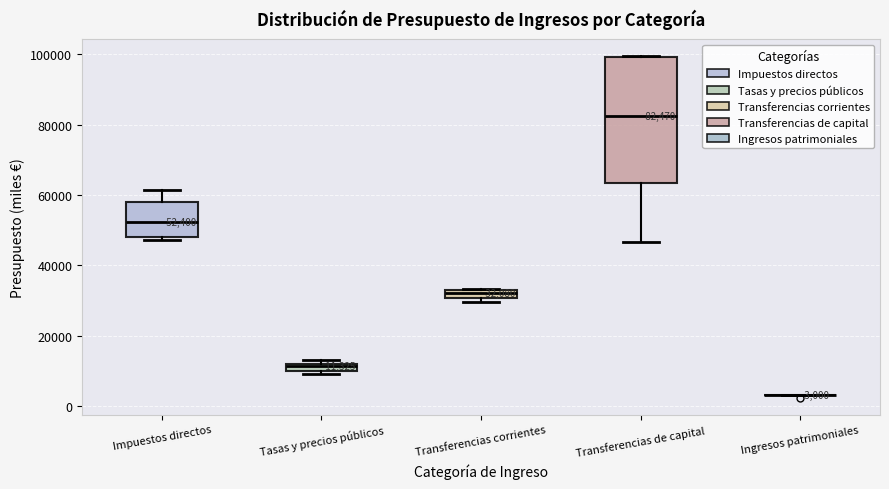

Which box is the tallest, from its lower edge to its upper edge?

Transferencias de capital